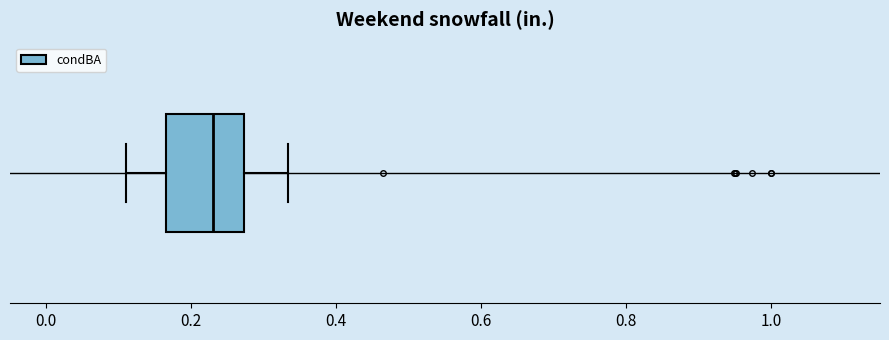

Read this box plot against the x-axis: the position of the median line, the range covered by the box, and the ends of both whiskers. The values are not printed on the chart, so give them approximately, as read against the axis.

median 0.22, box 0.16 to 0.28, whiskers 0.10 to 0.34